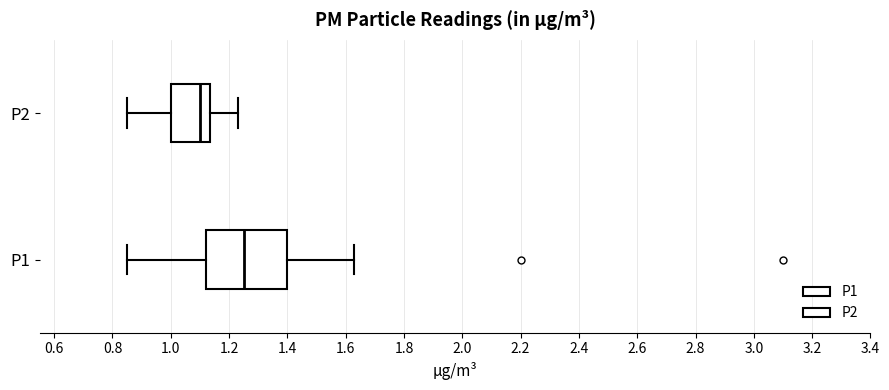

Reading bottom to top, transcribe this box plot: for each box, give where its median line is, the range the box spans, and where its two whiskers end, as read against the x-axis. The values are not printed on the chart, so give them approximately, as read against the axis.

P1: median 1.26, box 1.12 to 1.40, whiskers 0.86 to 1.64
P2: median 1.10, box 1.00 to 1.14, whiskers 0.86 to 1.24